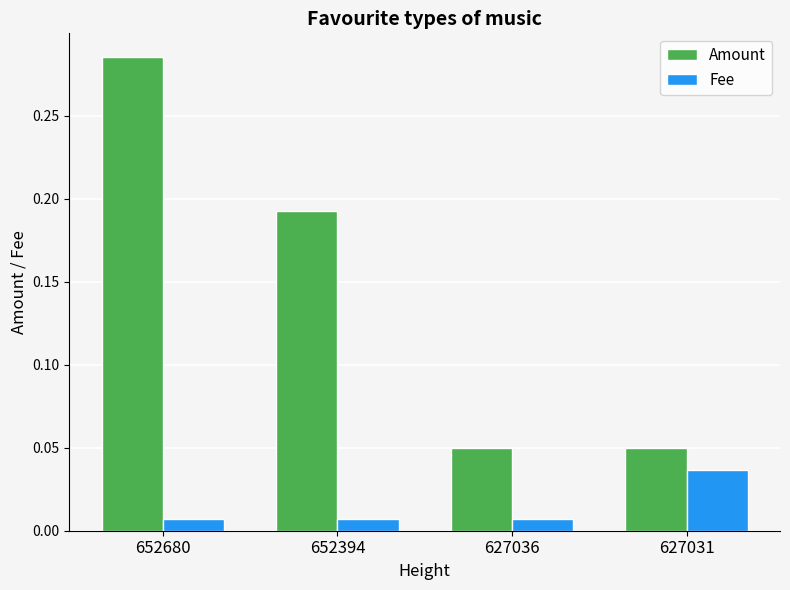

Are the bars grouped side by side (vs. stacked)?

Yes